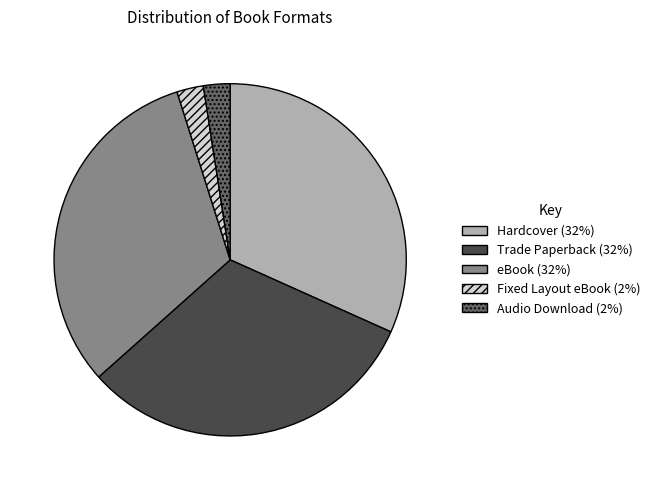

Is the sum of Audio Download and Fixed Layout eBook greater than half?

No